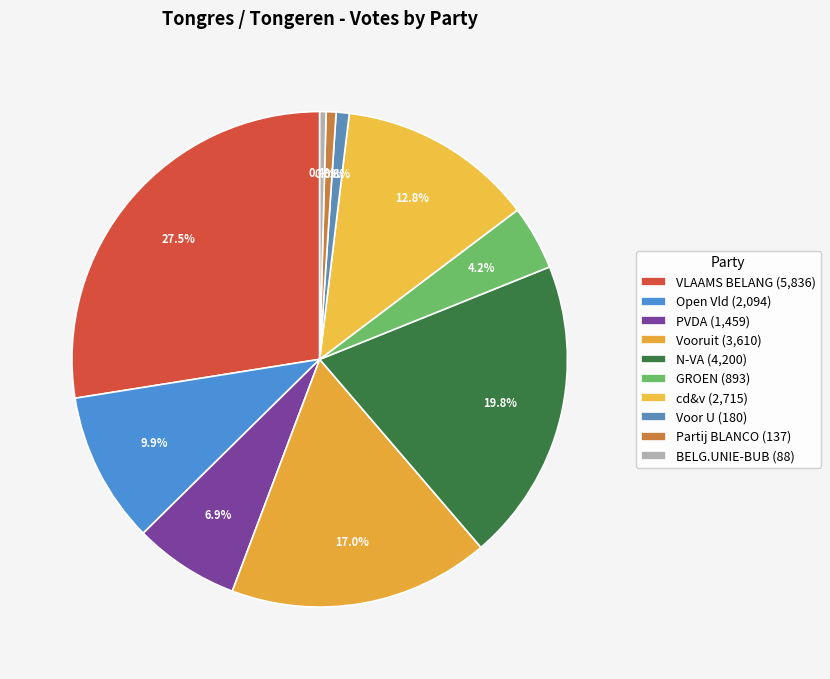

Does BELG.UNIE-BUB account for over 50% of the chart?

No